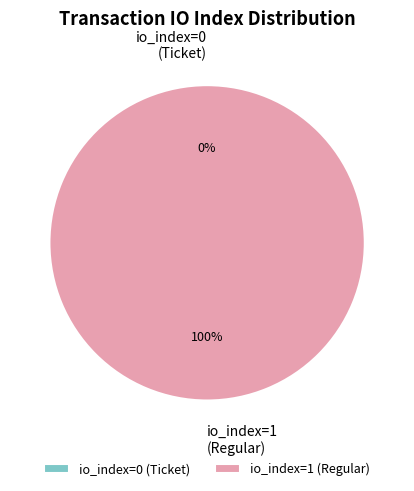

Do Regular tx and Ticket tx together represent more than half of the pie?

Yes